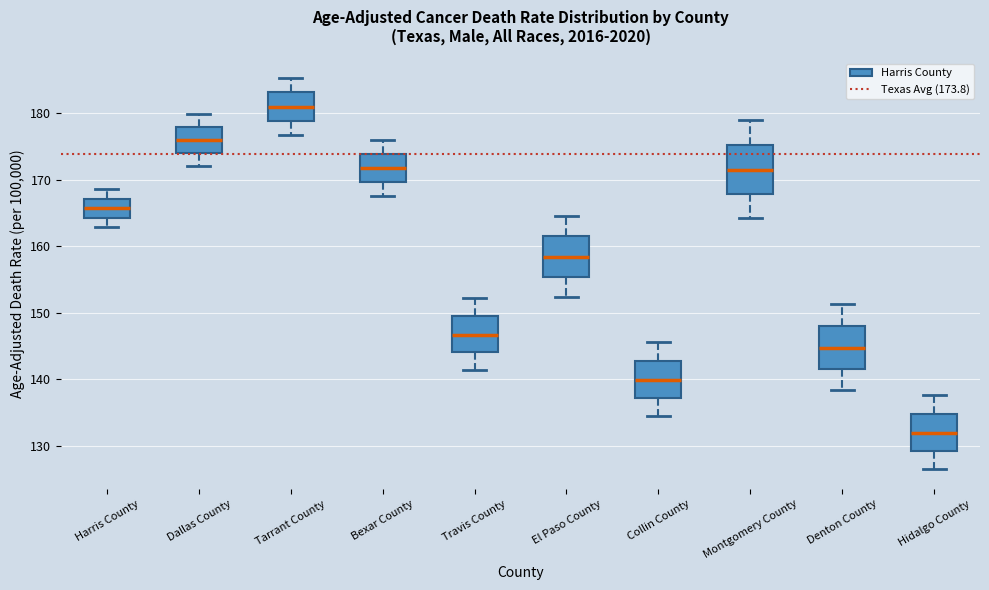

Reading left to right, read every box against the y-axis: the position of its median line, the range the box covers, and the ends of its whiskers. The values are not printed on the chart, so give them approximately, as read against the axis.

Harris County: median 166, box 164 to 167, whiskers 163 to 169
Dallas County: median 176, box 174 to 178, whiskers 172 to 180
Tarrant County: median 181, box 179 to 183, whiskers 177 to 185
Bexar County: median 172, box 170 to 174, whiskers 168 to 176
Travis County: median 147, box 144 to 149, whiskers 141 to 152
El Paso County: median 158, box 155 to 161, whiskers 152 to 165
Collin County: median 140, box 137 to 143, whiskers 134 to 146
Montgomery County: median 171, box 168 to 175, whiskers 164 to 179
Denton County: median 145, box 142 to 148, whiskers 138 to 151
Hidalgo County: median 132, box 129 to 135, whiskers 126 to 138